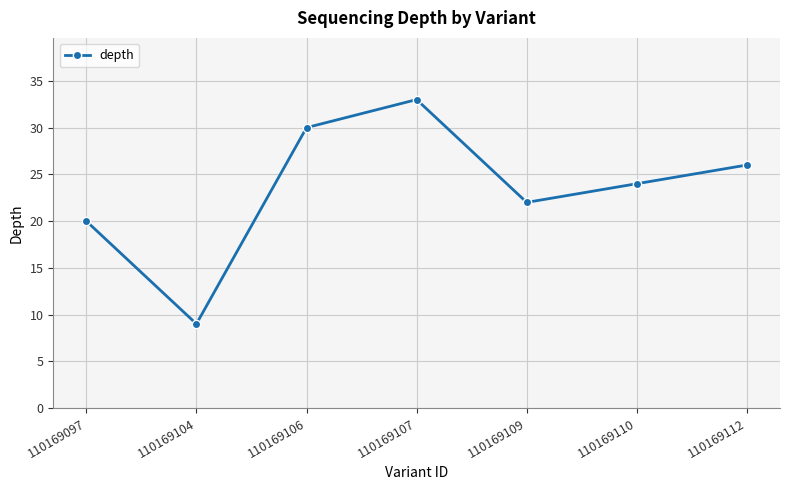

How many categories are shown in the chart?

7